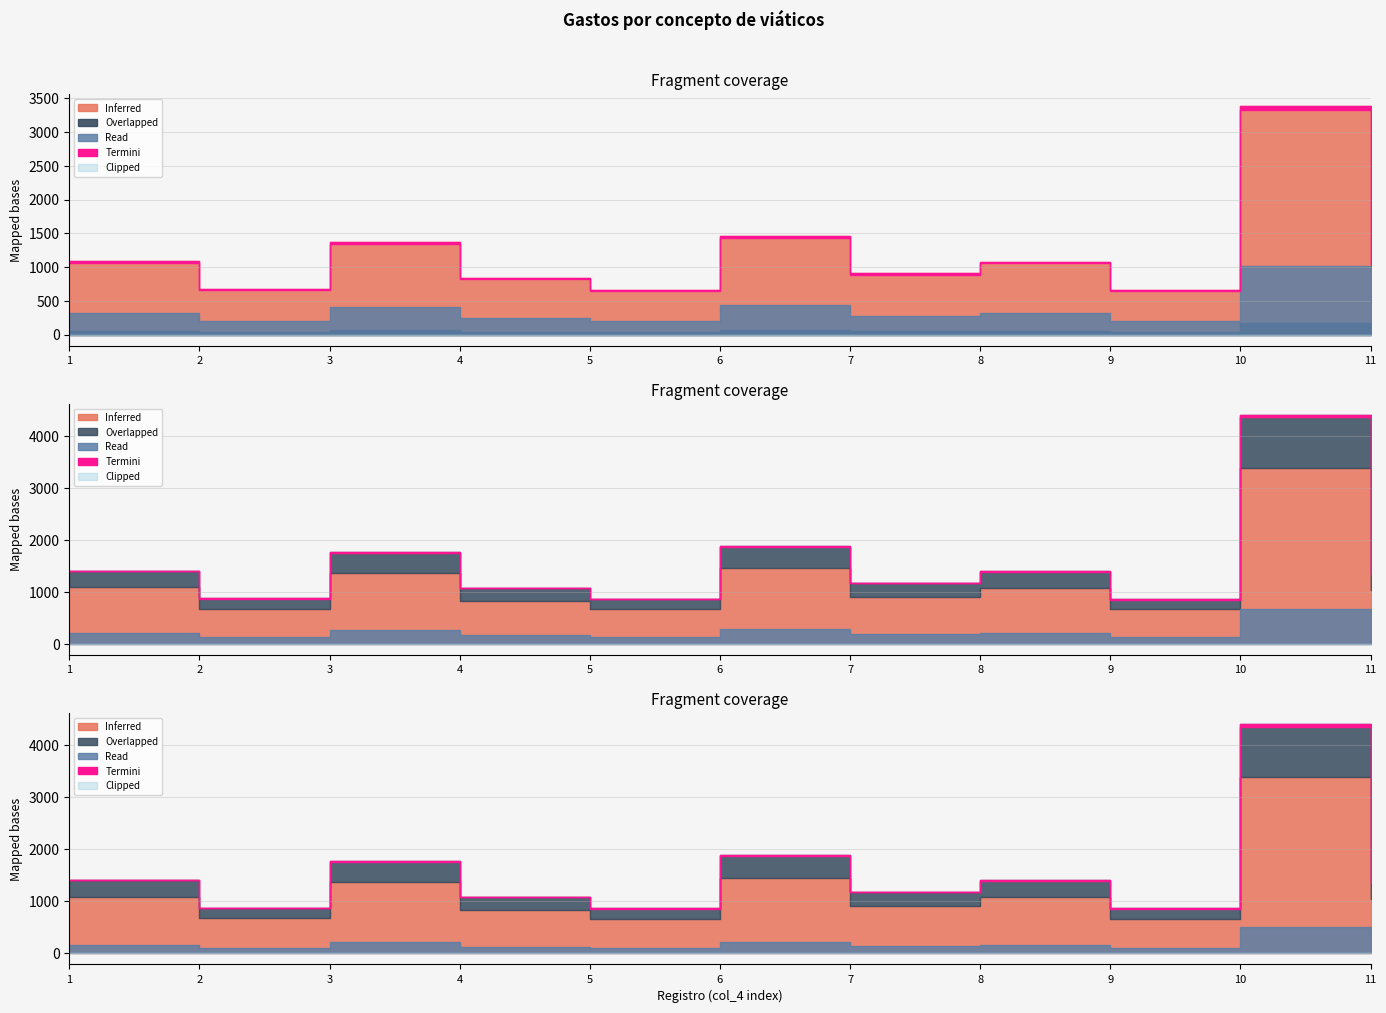

True or false: Importe ejercido (col_26) and Importe total erogado (col_27) intersect in this chart.

False